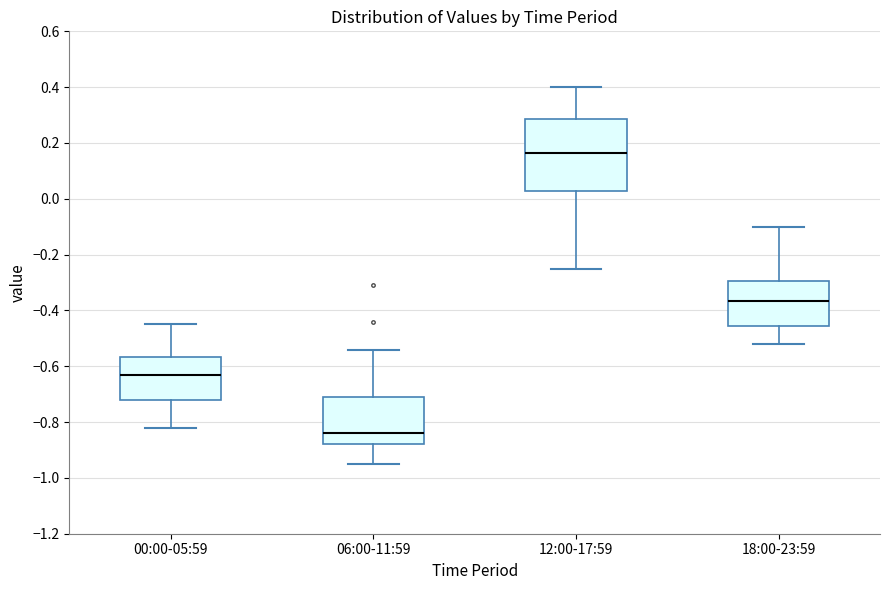

Which box is the tallest, from its lower edge to its upper edge?

12:00-17:59